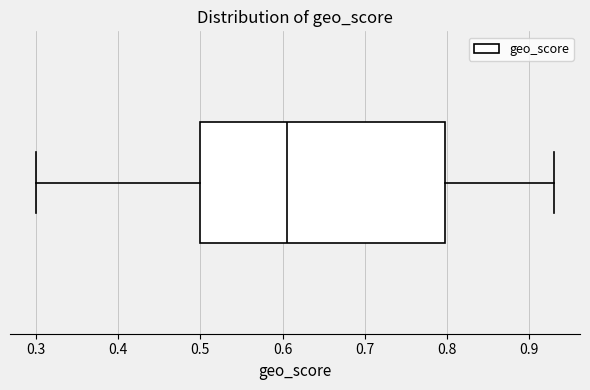

Transcribe this box plot: give where the median line is, the range the box spans, and where the two whiskers end, as read against the x-axis. The values are not printed on the chart, so give them approximately, as read against the axis.

median 0.61, box 0.50 to 0.80, whiskers 0.30 to 0.93